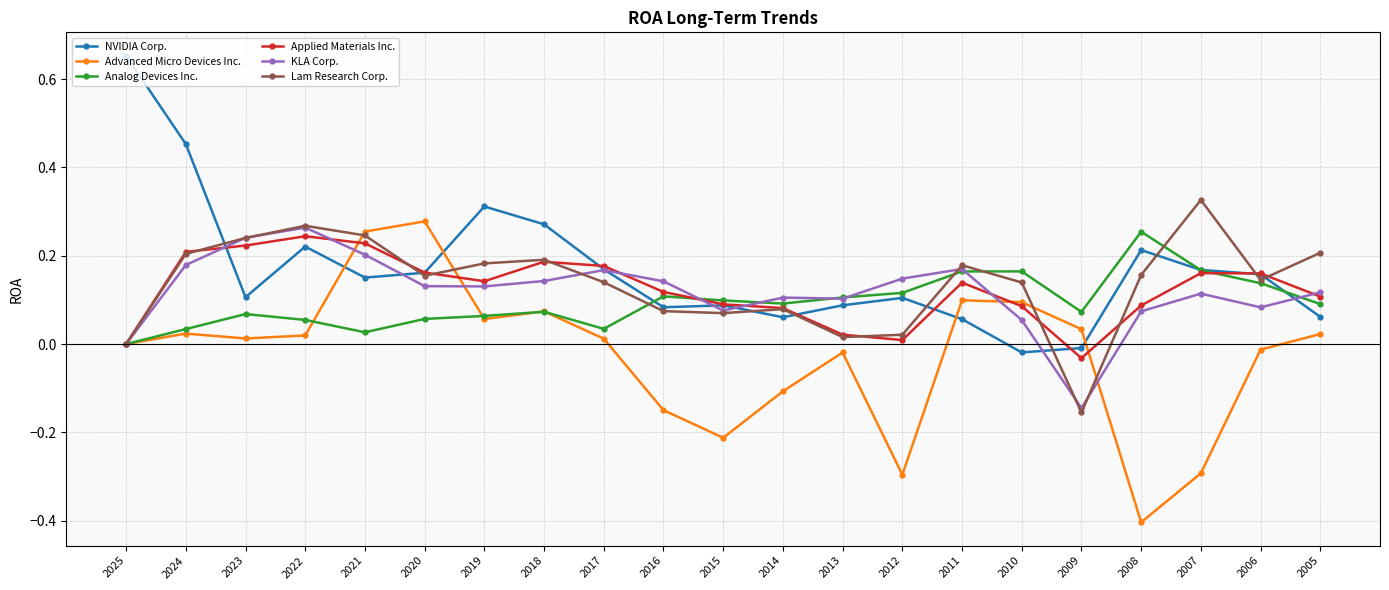

What is the minimum value for Advanced Micro Devices Inc.?

-0.4